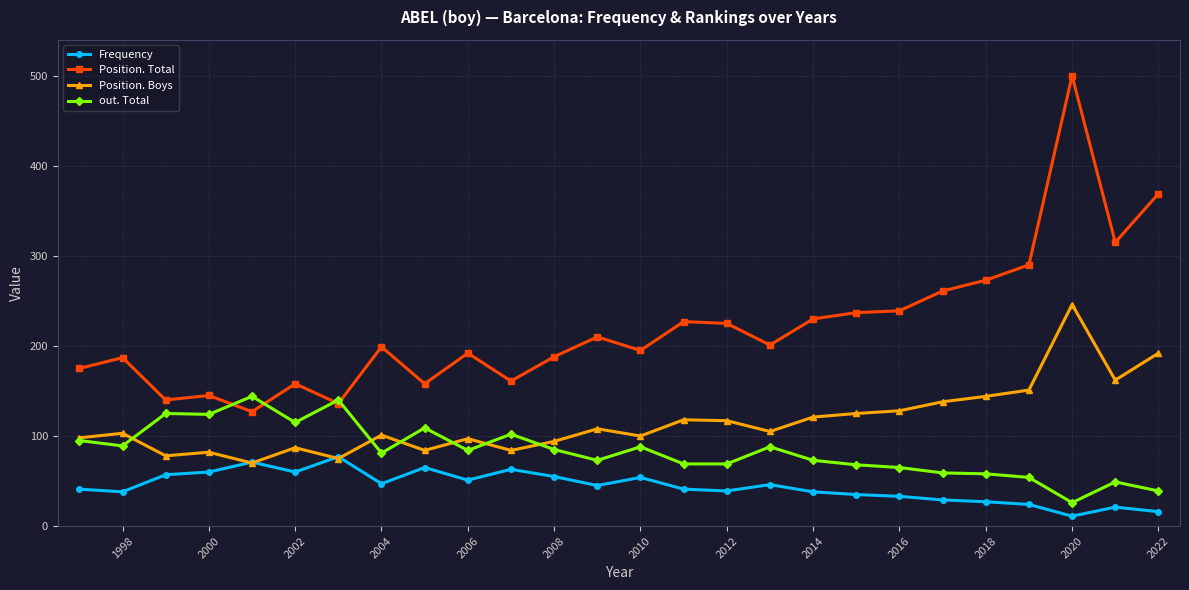

Which series has the largest total across all categories?

Position. Total